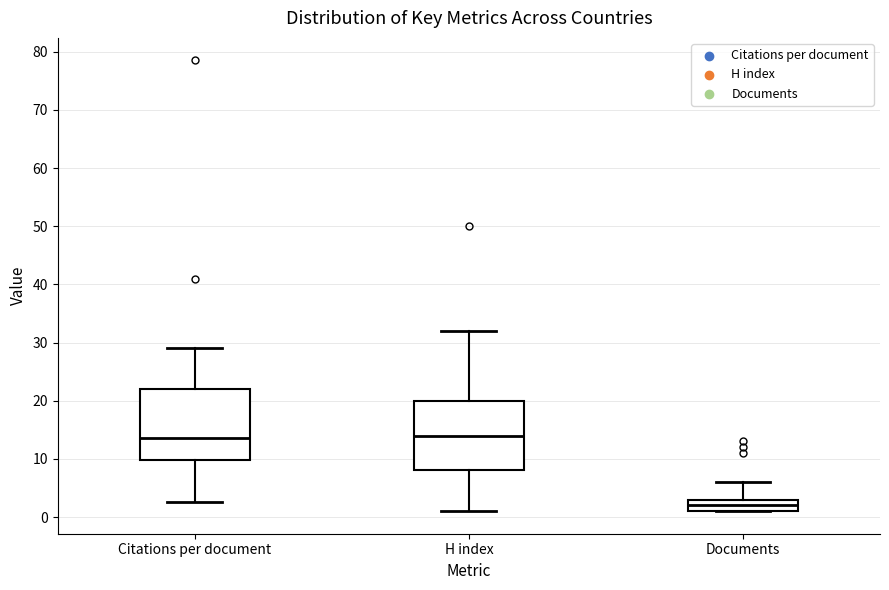

Reading left to right, transcribe this box plot: for each box, give where its median line is, the range the box spans, and where its two whiskers end, as read against the y-axis. The values are not printed on the chart, so give them approximately, as read against the axis.

Citations per document: median 14, box 10 to 22, whiskers 3 to 29
H index: median 14, box 8 to 20, whiskers 1 to 32
Documents: median 2, box 1 to 3, whiskers 1 to 6